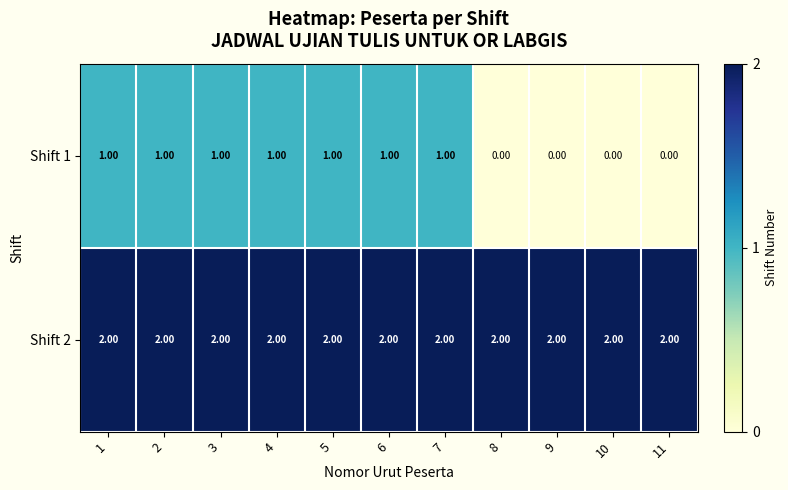

Which series has the largest range (max minus min)?

Shift 1